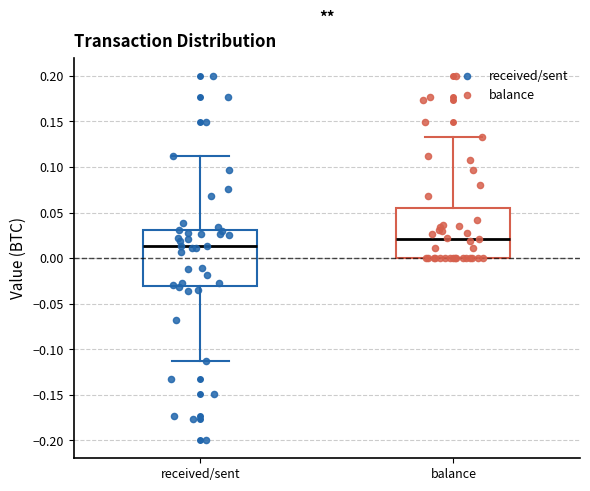

Reading left to right, read every box against the y-axis: the position of its median line, the range the box covers, and the ends of its whiskers. The values are not printed on the chart, so give them approximately, as read against the axis.

received/sent: median 0.015, box -0.030 to 0.030, whiskers -0.115 to 0.115
balance: median 0.020, box 0.000 to 0.055, whiskers 0.000 to 0.135